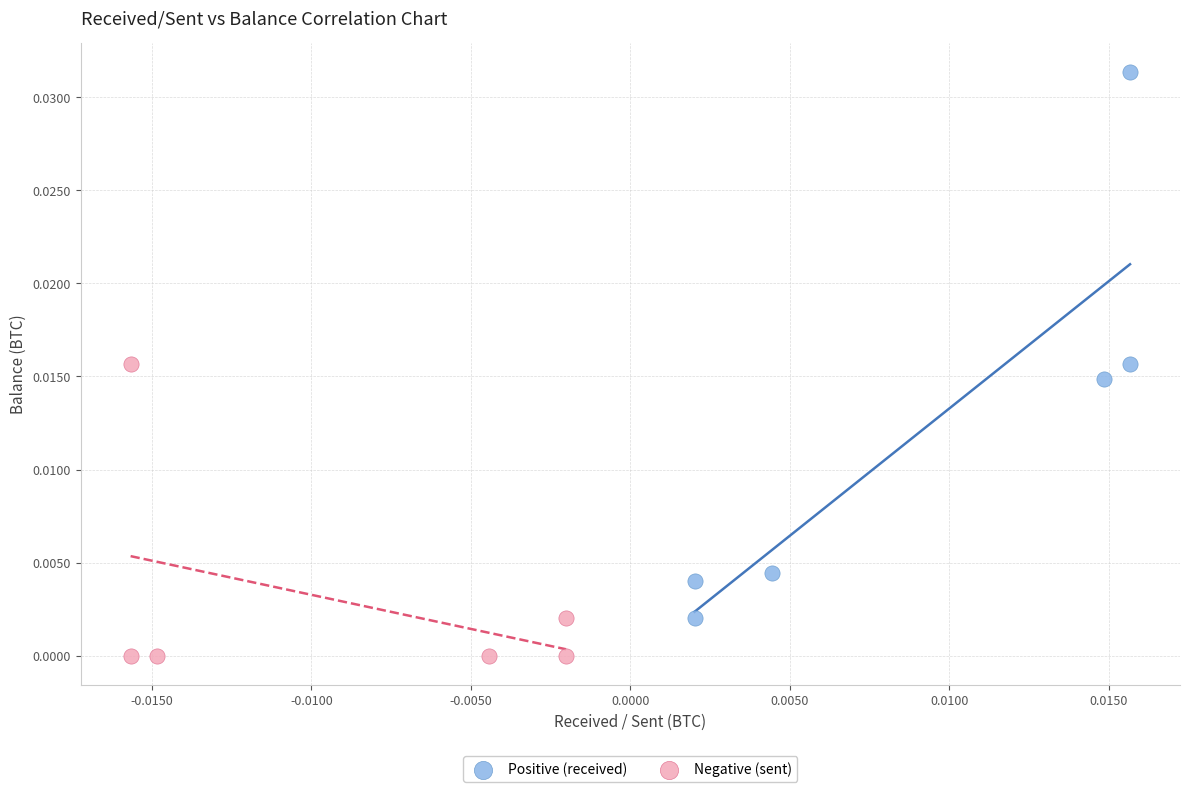

Which series contains the lowest Y value?

Negative (sent)